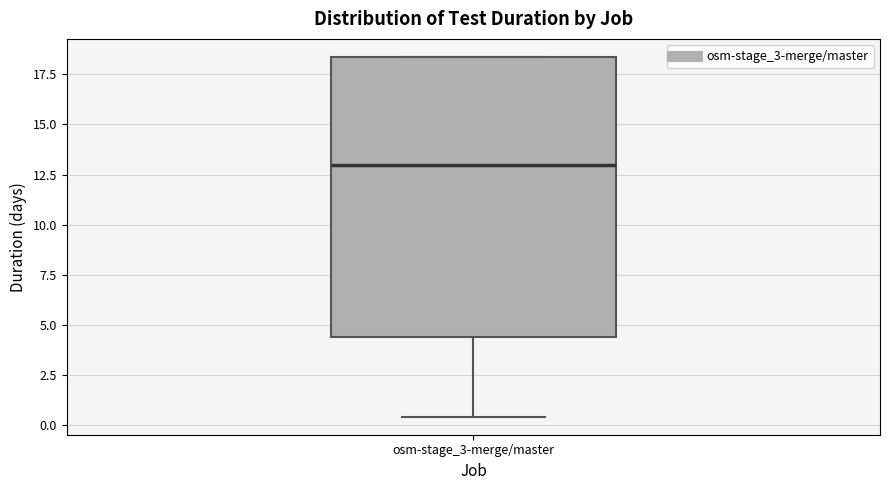

Transcribe this box plot: give where the median line is, the range the box spans, and where the two whiskers end, as read against the y-axis. The values are not printed on the chart, so give them approximately, as read against the axis.

median 13.0, box 4.5 to 18.5, whiskers 0.5 to 18.5